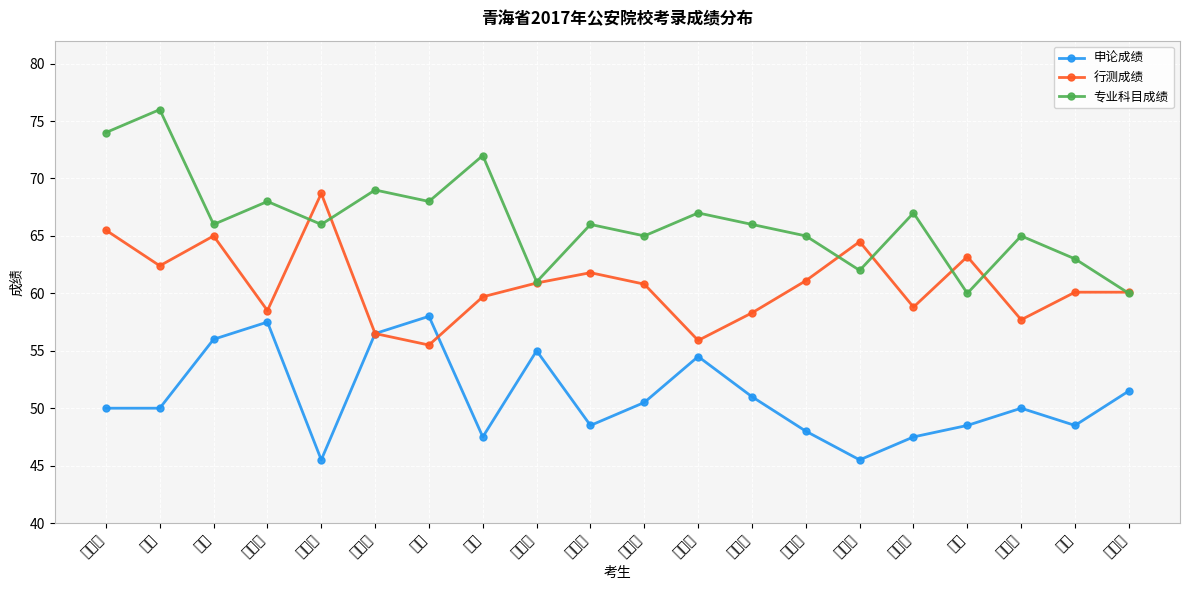

Does the chart display data point markers on the line(s)?

Yes